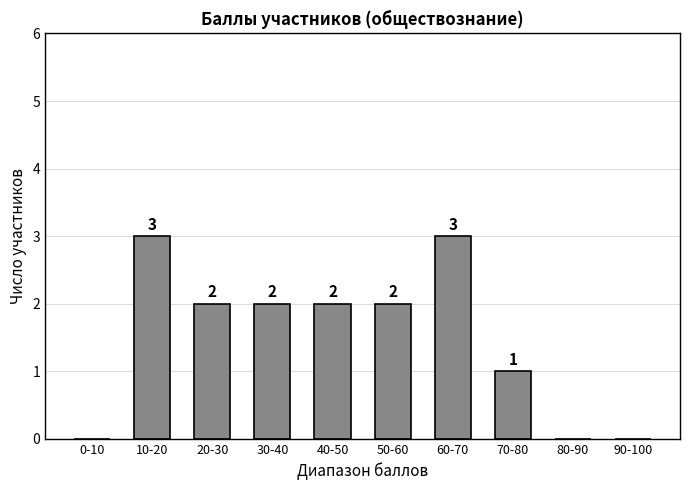

Reading left to right, transcribe all the data shown in this chart.

0-10=0	10-20=3	20-30=2	30-40=2	40-50=2	50-60=2	60-70=3	70-80=1	80-90=0	90-100=0